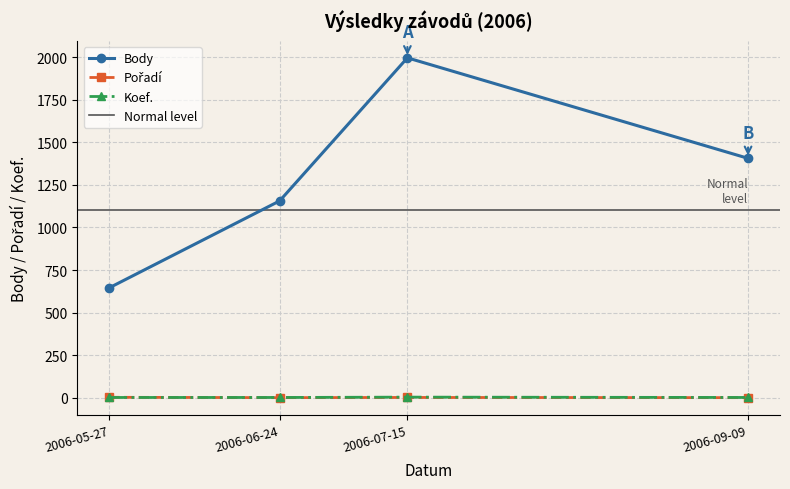

What is the difference between the maximum and minimum values in the Koef. series?

2